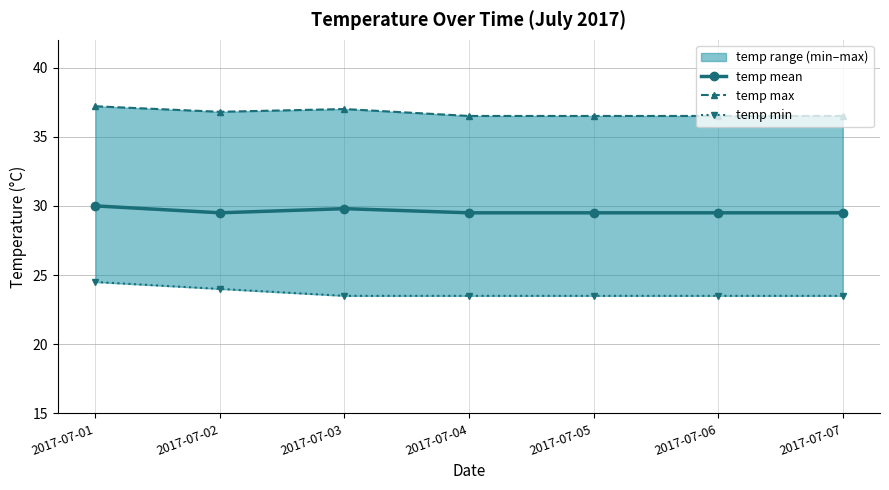

What is the sum of the temp max values at 2017-07-04 and 2017-07-02?

73.3